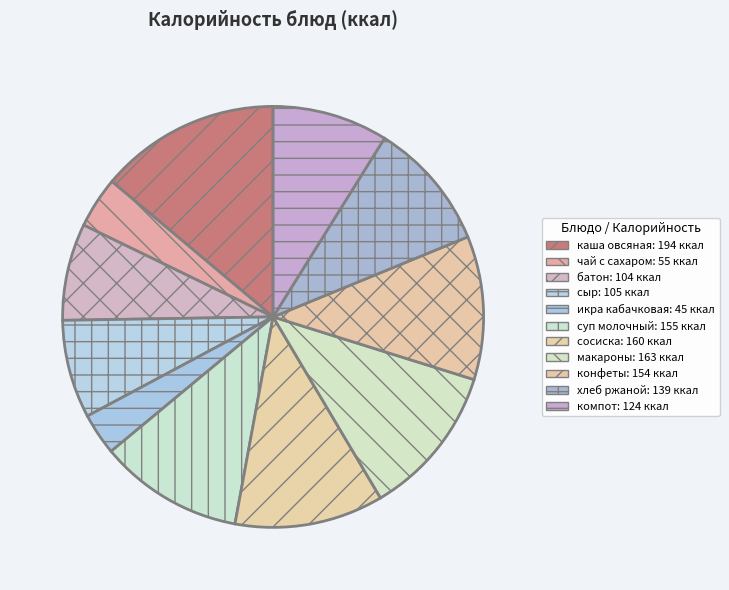

How many slices are in this pie chart?

11